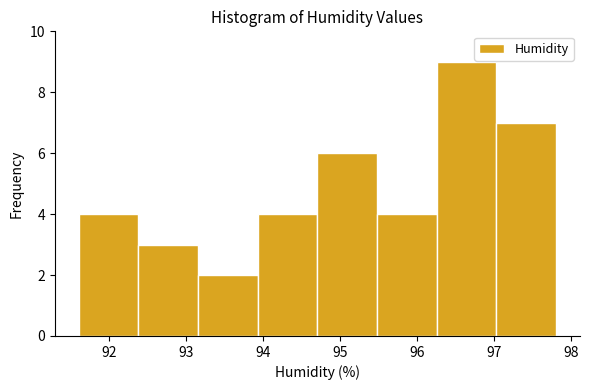

Reading left to right, list every bar in this chart as the range it spans on the x-axis followed by its height. Neither the bar edges nor the heights are printed on the chart, so give them approximately, as read against the axes.

91.6 to 92.4: 4
92.4 to 93.2: 3
93.2 to 93.9: 2
93.9 to 94.7: 4
94.7 to 95.5: 6
95.5 to 96.3: 4
96.3 to 97.0: 9
97.0 to 97.8: 7